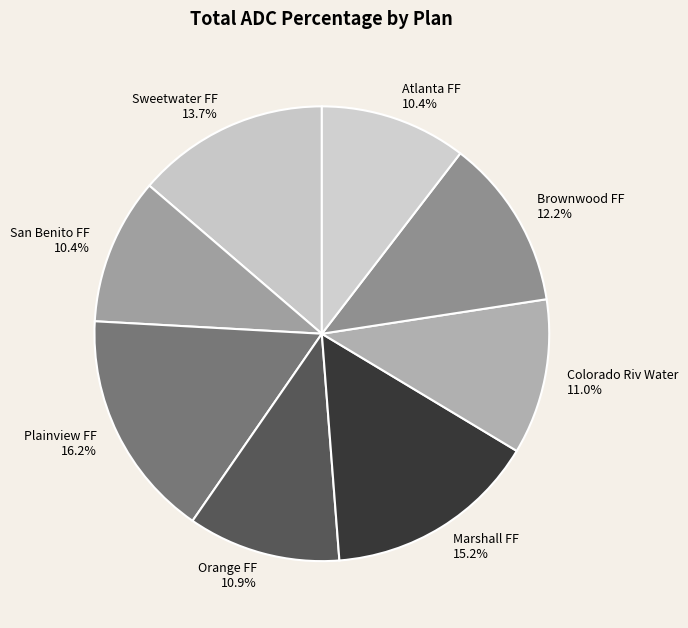

Which slice is the largest?

Plainview FF